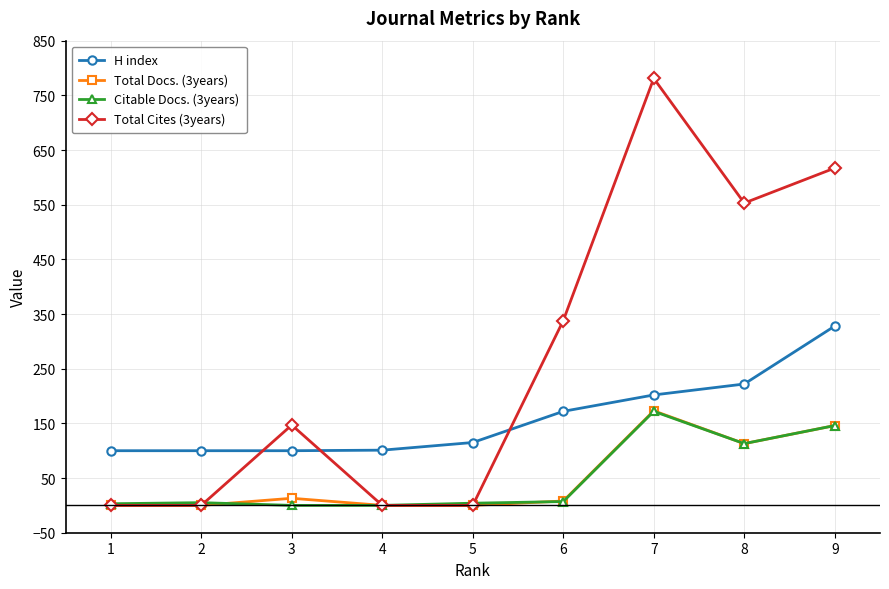

How many data points does each series have?

9